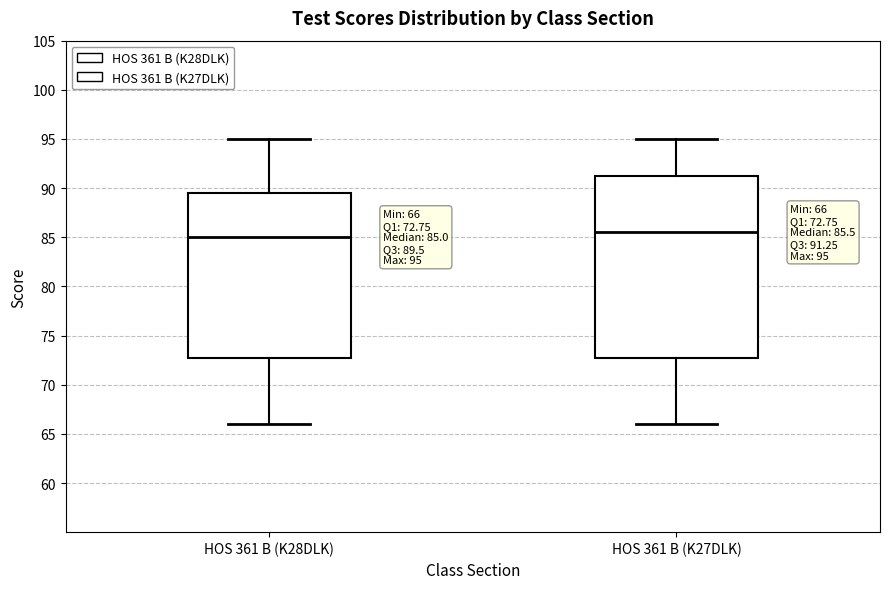

Which box's median line is the lowest?

HOS 361 B (K28DLK)